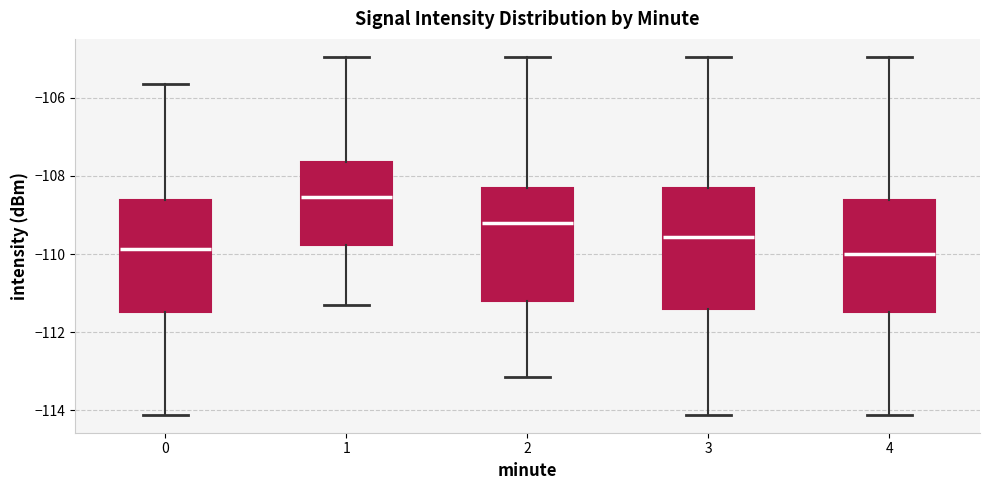

Reading left to right, transcribe this box plot: for each box, give where its median line is, the range the box spans, and where its two whiskers end, as read against the y-axis. The values are not printed on the chart, so give them approximately, as read against the axis.

0: median -109.8, box -111.4 to -108.6, whiskers -114.2 to -105.6
1: median -108.6, box -109.8 to -107.6, whiskers -111.4 to -105.0
2: median -109.2, box -111.2 to -108.4, whiskers -113.2 to -105.0
3: median -109.6, box -111.4 to -108.4, whiskers -114.2 to -105.0
4: median -110.0, box -111.4 to -108.6, whiskers -114.2 to -105.0